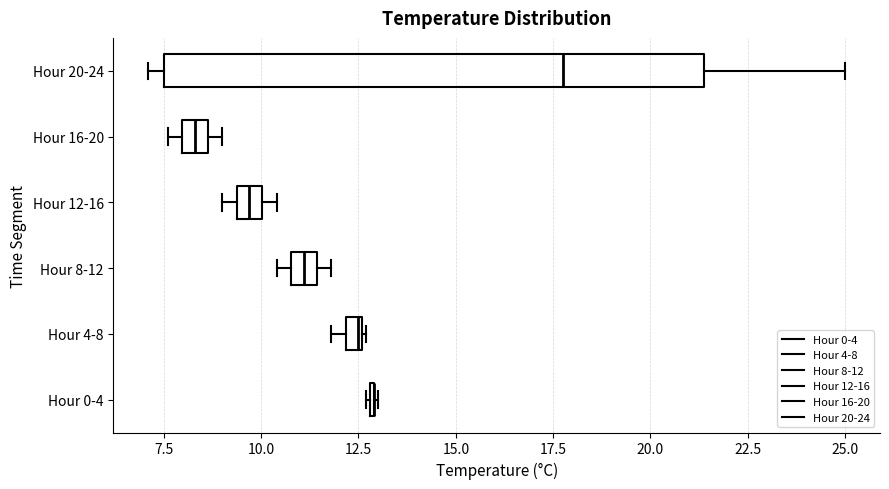

Which box is the widest, from its left edge to its right edge?

Hour 20-24